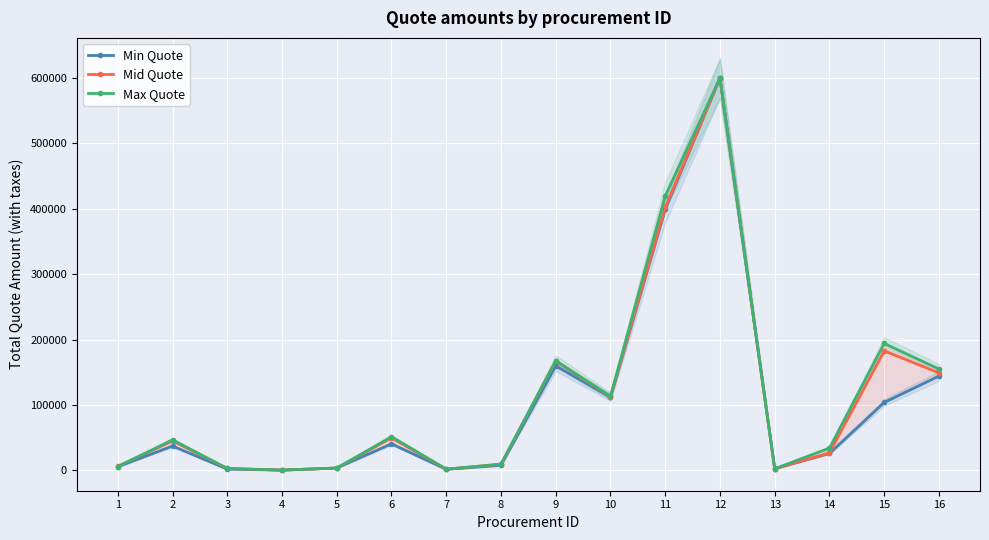

True or false: Max Quote has a value of 3405.2 at 7.

False